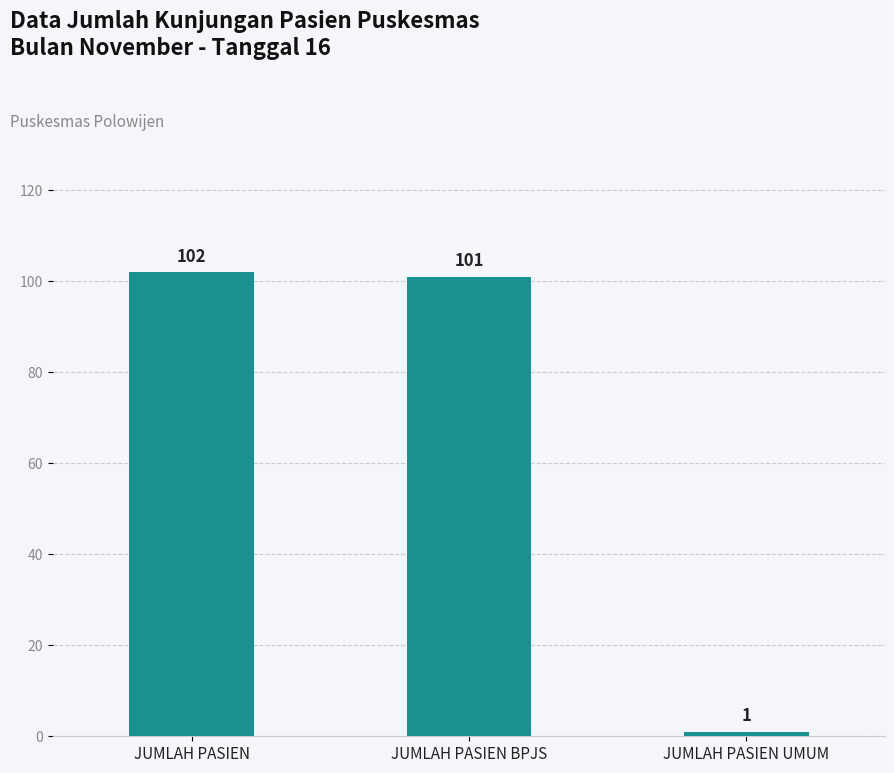

Reading left to right, list all the values displayed in this chart.

102	101	1